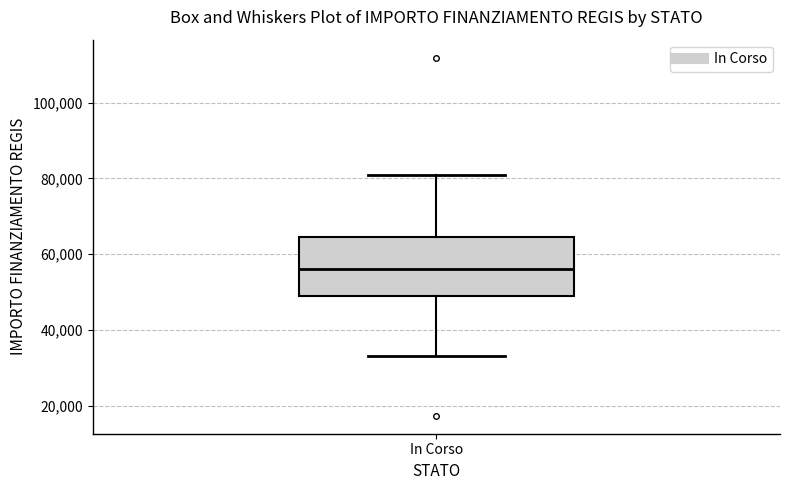

Where does the lower whisker of the box for In Corso end on the y-axis? The values are not printed on the chart, so give them approximately, as read against the axis.

32000